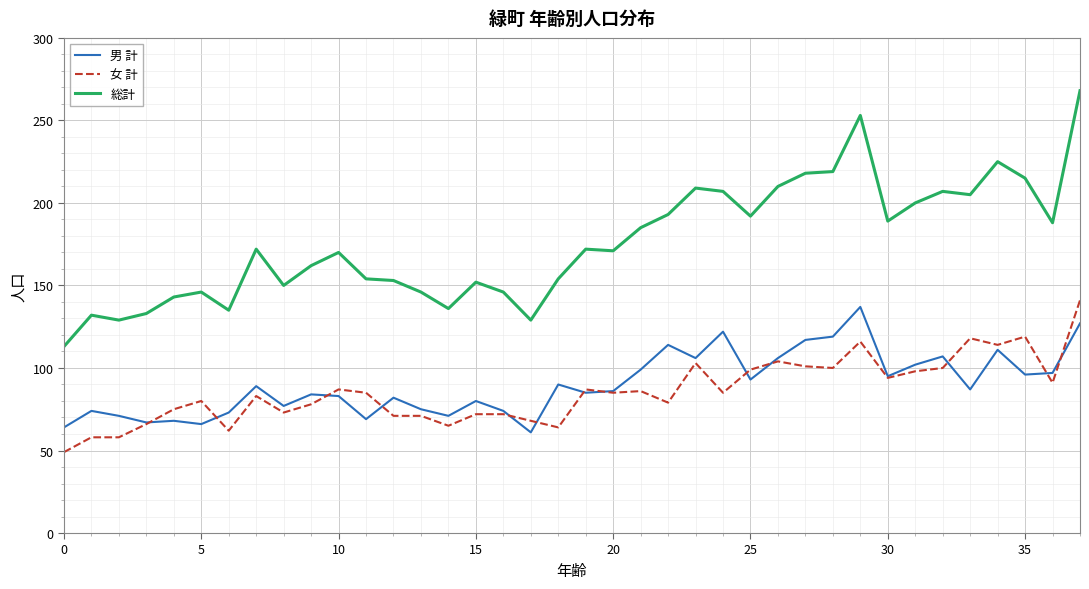

How many lines are shown in the chart?

3